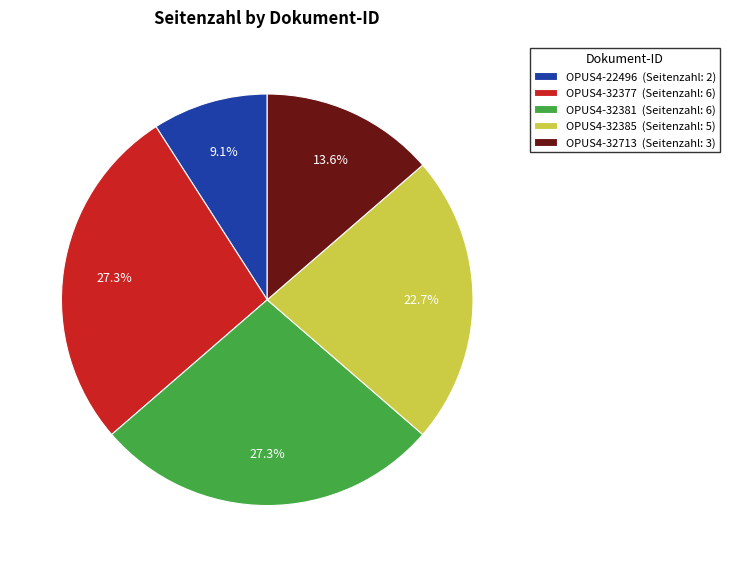

Does any single category account for the majority?

No